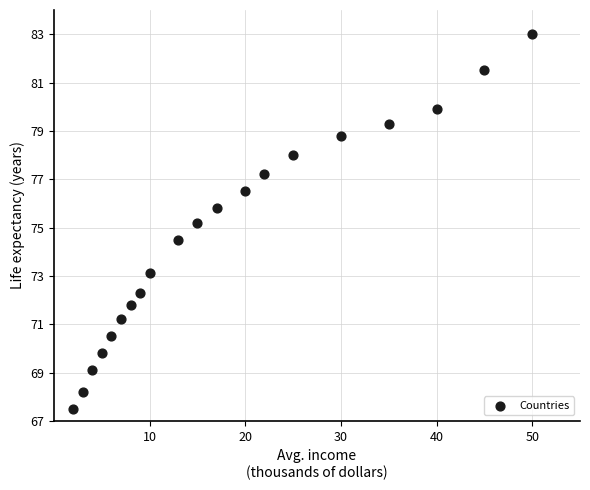

What Y value in the scatter plot is closest to 75?

75.2